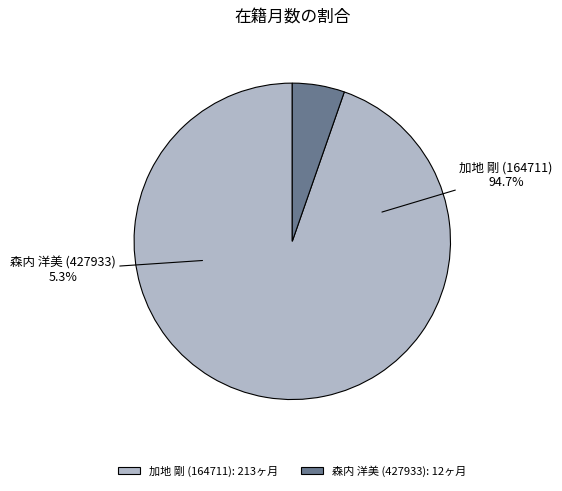

What percentage is the 森内 洋美 (427933) slice, to the nearest percent?

5%